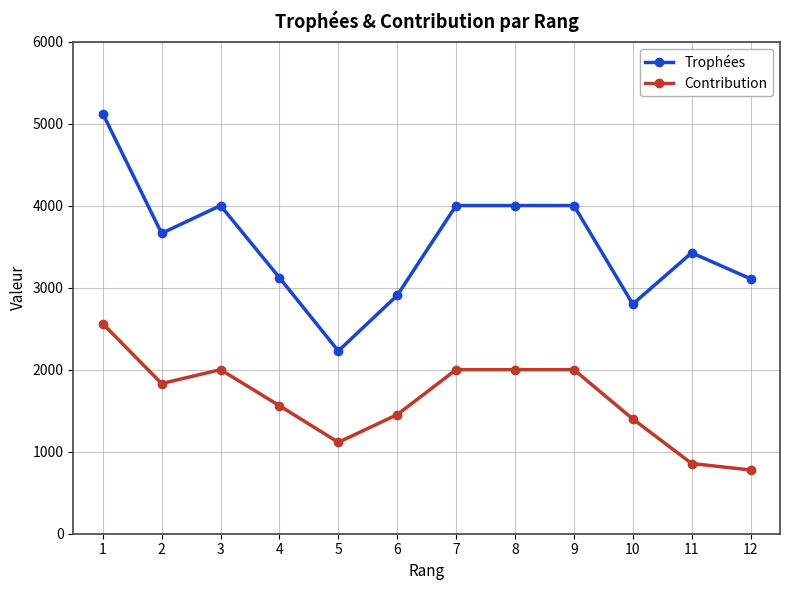

True or false: Trophées and Contribution intersect in this chart.

False